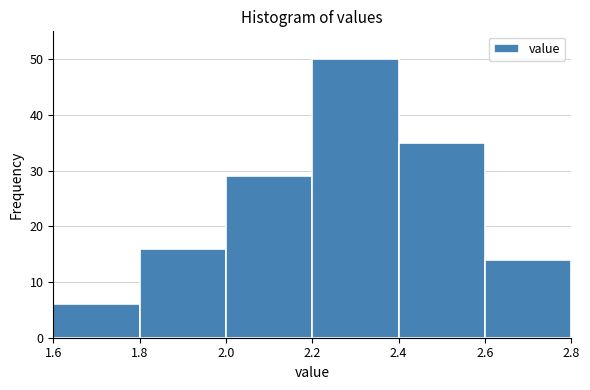

Reading left to right, list every bar in this chart as the range it spans on the x-axis followed by its height. The values are not printed on the chart, so give them approximately, as read against the axis.

1.6 to 1.8: 6
1.8 to 2.0: 16
2.0 to 2.2: 29
2.2 to 2.4: 50
2.4 to 2.6: 35
2.6 to 2.8: 14